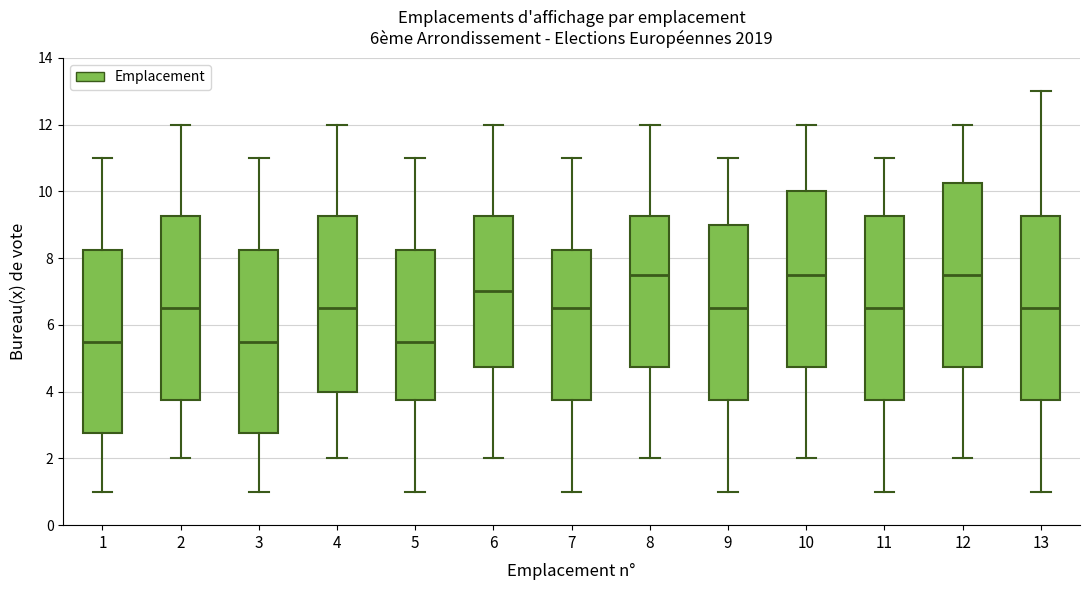

Reading left to right, read every box against the y-axis: the position of its median line, the range the box covers, and the ends of its whiskers. The values are not printed on the chart, so give them approximately, as read against the axis.

1: median 5.6, box 2.8 to 8.2, whiskers 1.0 to 11.0
2: median 6.6, box 3.8 to 9.2, whiskers 2.0 to 12.0
3: median 5.6, box 2.8 to 8.2, whiskers 1.0 to 11.0
4: median 6.6, box 4.0 to 9.2, whiskers 2.0 to 12.0
5: median 5.6, box 3.8 to 8.2, whiskers 1.0 to 11.0
6: median 7.0, box 4.8 to 9.2, whiskers 2.0 to 12.0
7: median 6.6, box 3.8 to 8.2, whiskers 1.0 to 11.0
8: median 7.6, box 4.8 to 9.2, whiskers 2.0 to 12.0
9: median 6.6, box 3.8 to 9.0, whiskers 1.0 to 11.0
10: median 7.6, box 4.8 to 10.0, whiskers 2.0 to 12.0
11: median 6.6, box 3.8 to 9.2, whiskers 1.0 to 11.0
12: median 7.6, box 4.8 to 10.2, whiskers 2.0 to 12.0
13: median 6.6, box 3.8 to 9.2, whiskers 1.0 to 13.0